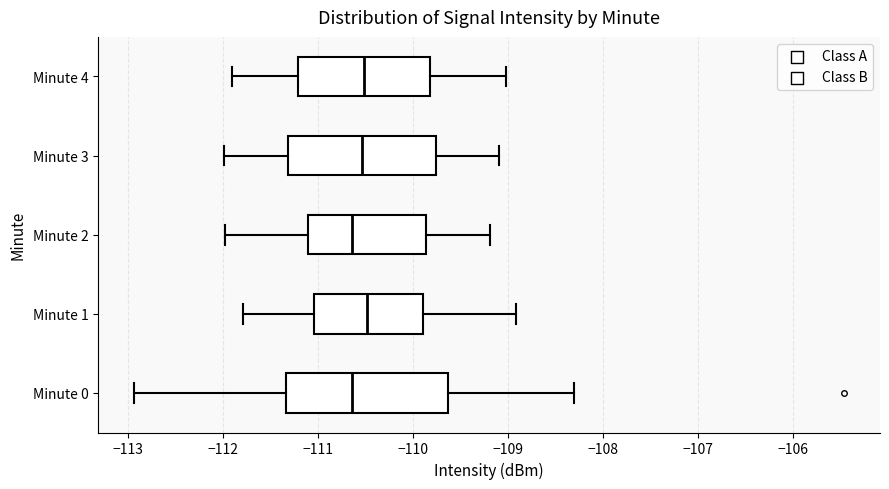

Comparing the boxes themselves (not the whiskers), which one is the widest?

Minute 0